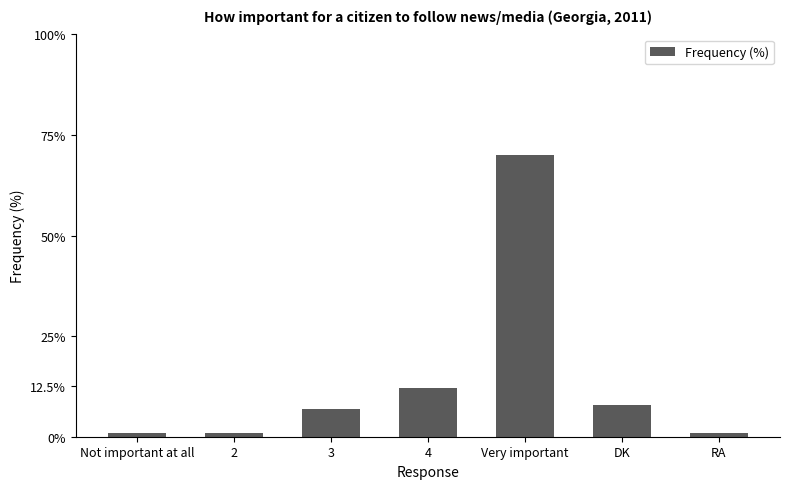

Which has a higher value, Very important or 2?

Very important